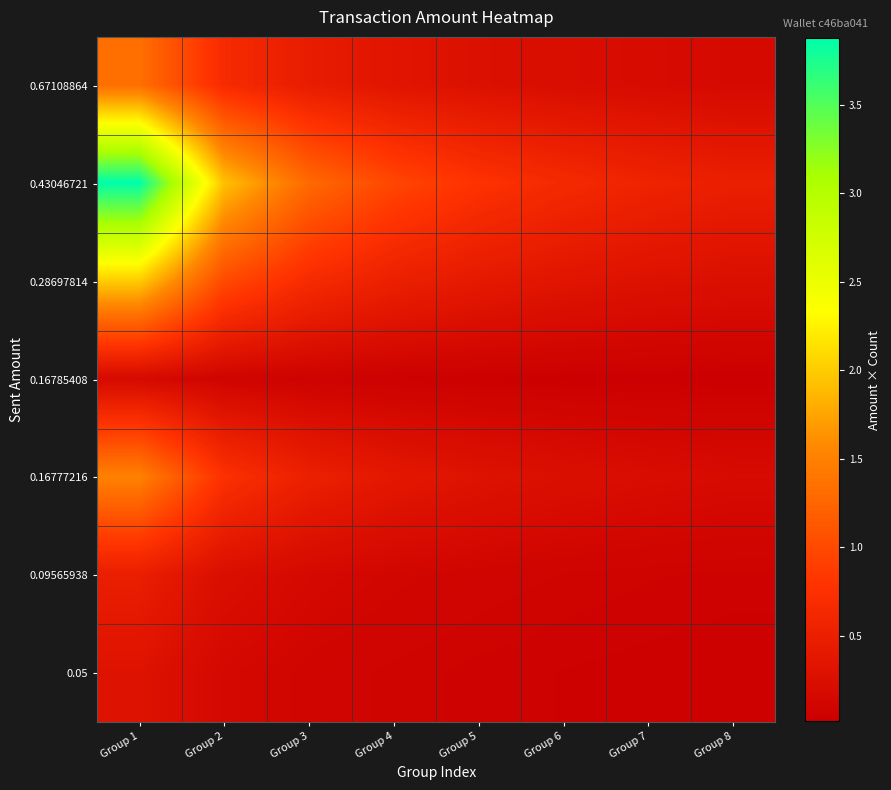

Count the number of data series in this chart.

7